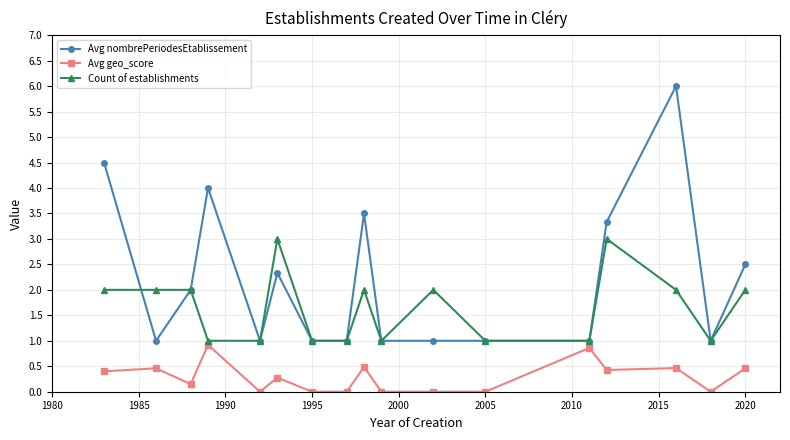

Rank the series by their average value, from lowest to highest.

Avg geo_score, Count of establishments, Avg nombrePeriodesEtablissement